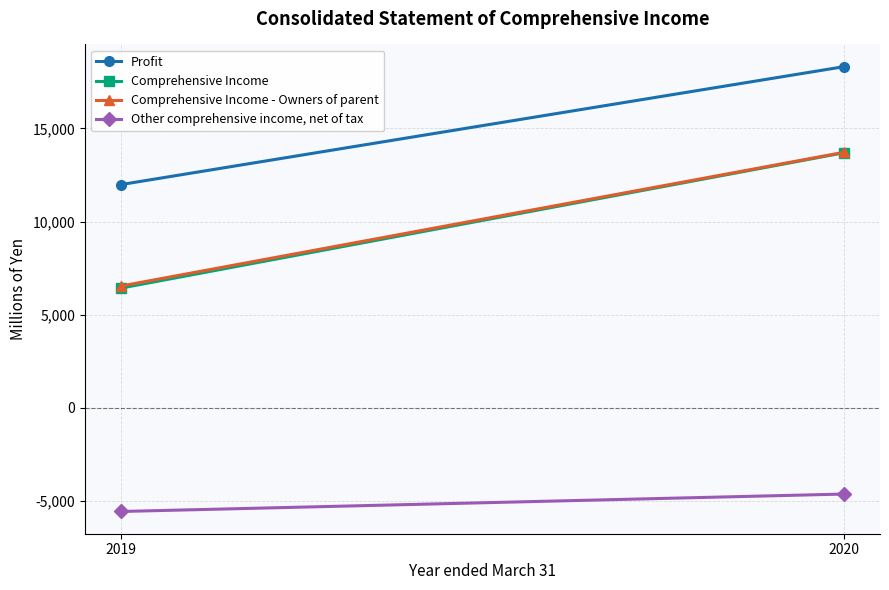

Which has a higher value, 2019 or 2020?

2020